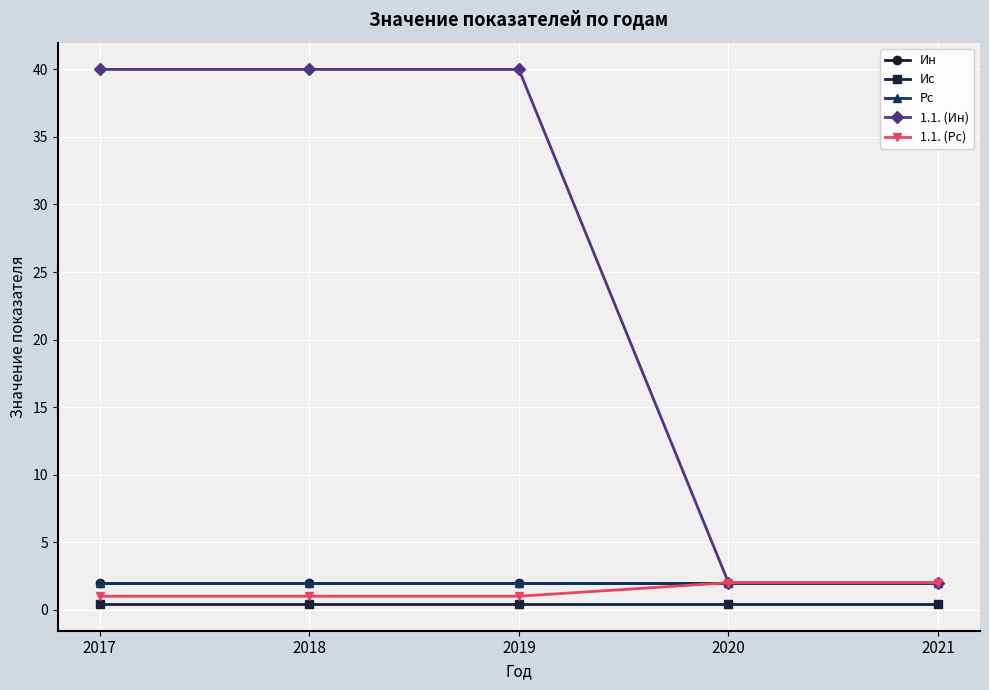

Is this an area chart (filled region under the line)?

No